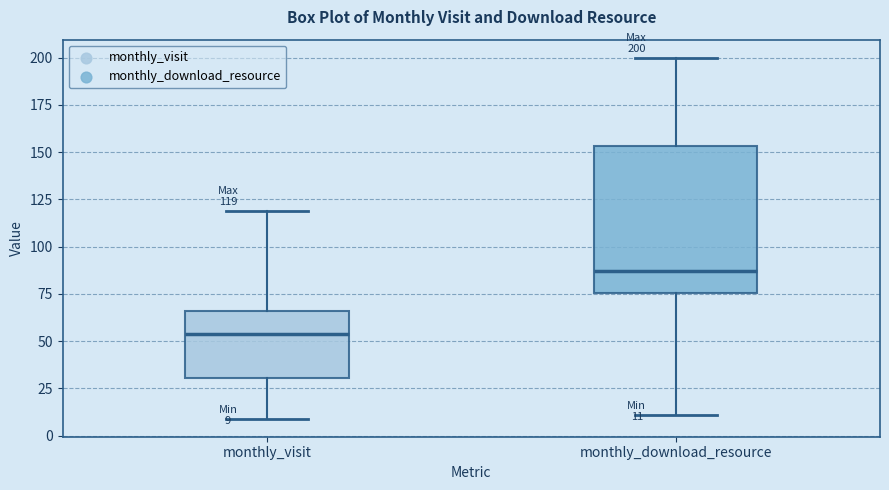

Which box is the tallest, from its lower edge to its upper edge?

monthly_download_resource